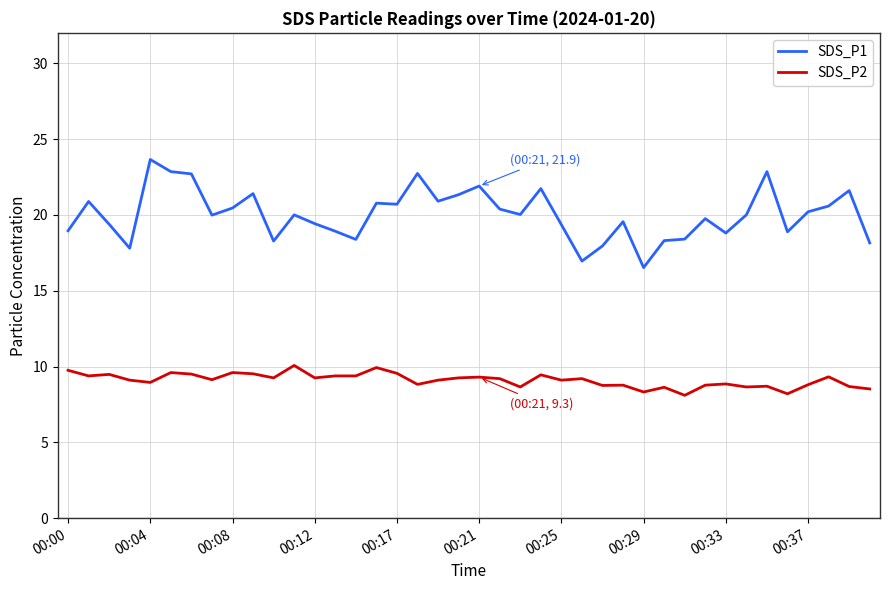

True or false: SDS_P2 and SDS_P1 cross at least once.

False